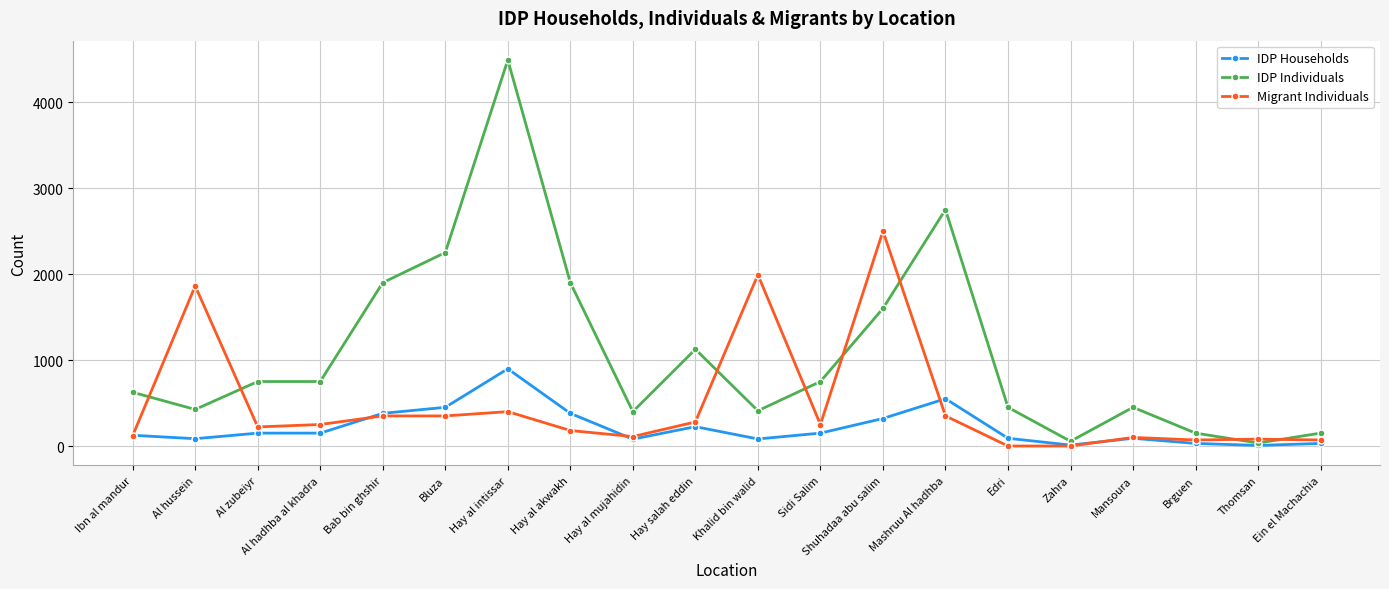

What position from the right is Brguen?

3